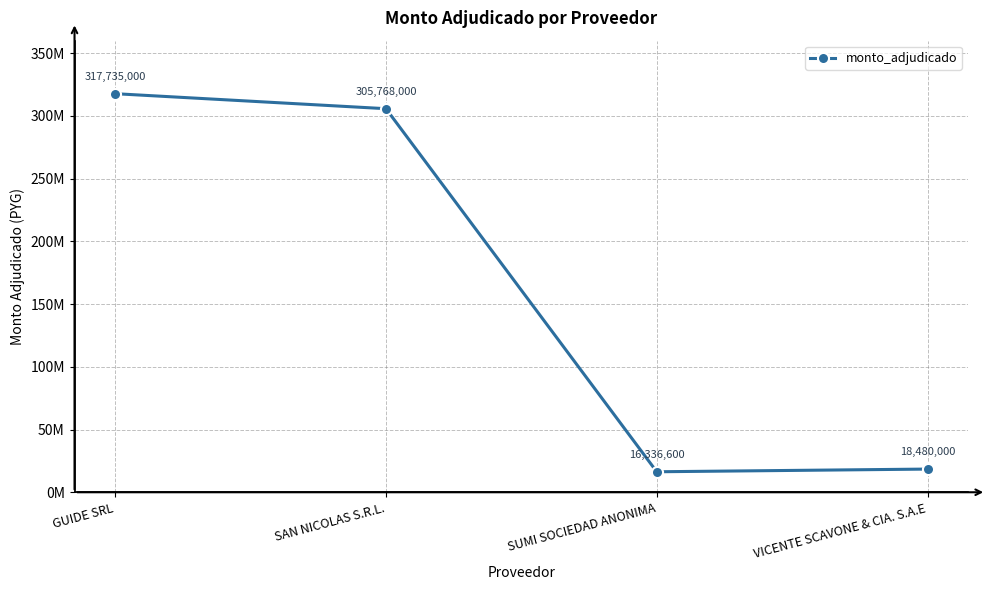

Does the chart have visible grid lines?

Yes